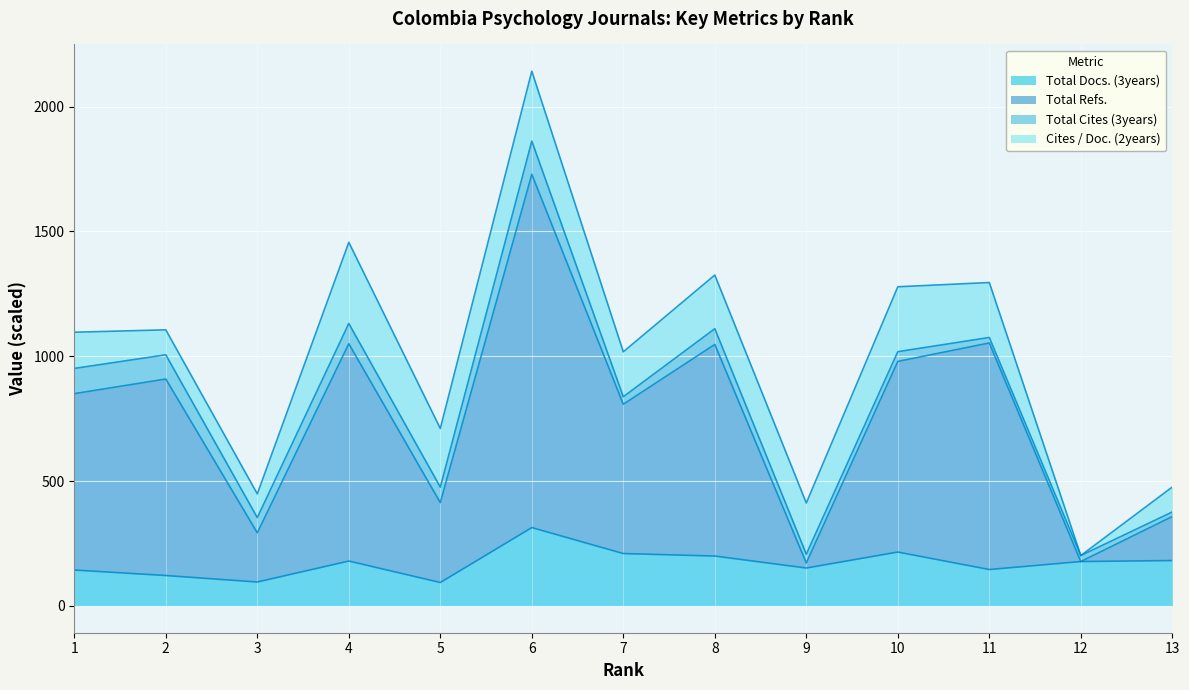

Is the value of Total Docs. (3years) at 8 greater than the value of Total Refs. at 2?

No